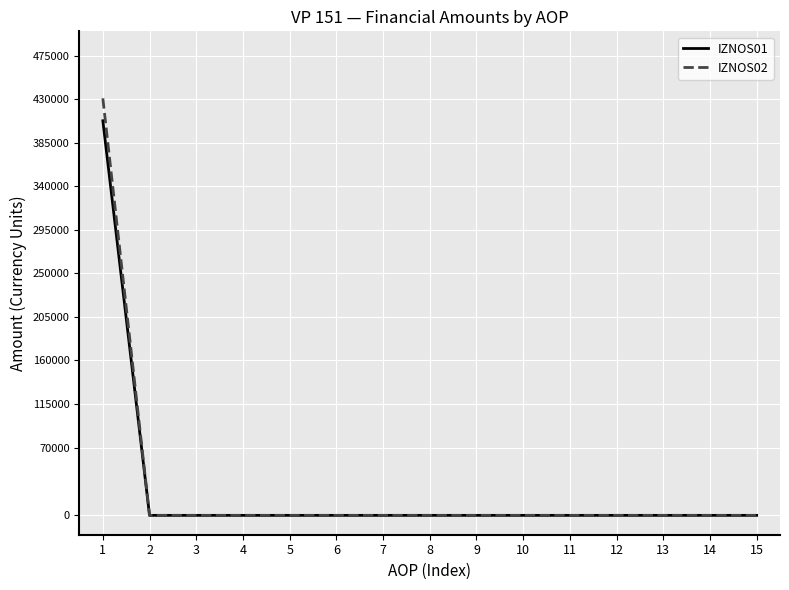

What is the greatest value displayed?

430759